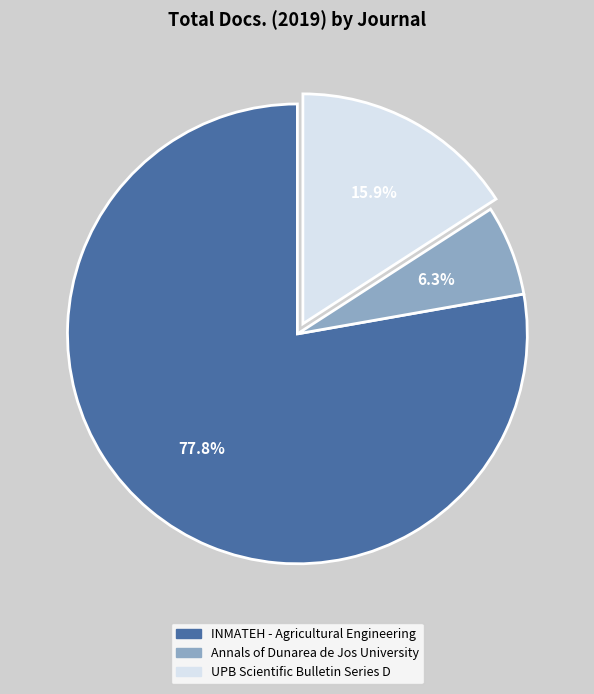

Is there any slice that represents more than half of the pie?

Yes